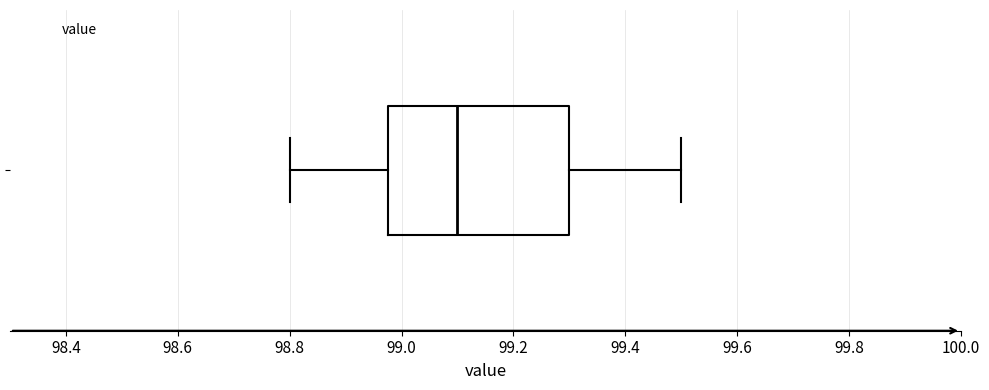

Read this box plot against the x-axis: the position of the median line, the range covered by the box, and the ends of both whiskers. The values are not printed on the chart, so give them approximately, as read against the axis.

median 99.10, box 98.98 to 99.30, whiskers 98.80 to 99.50